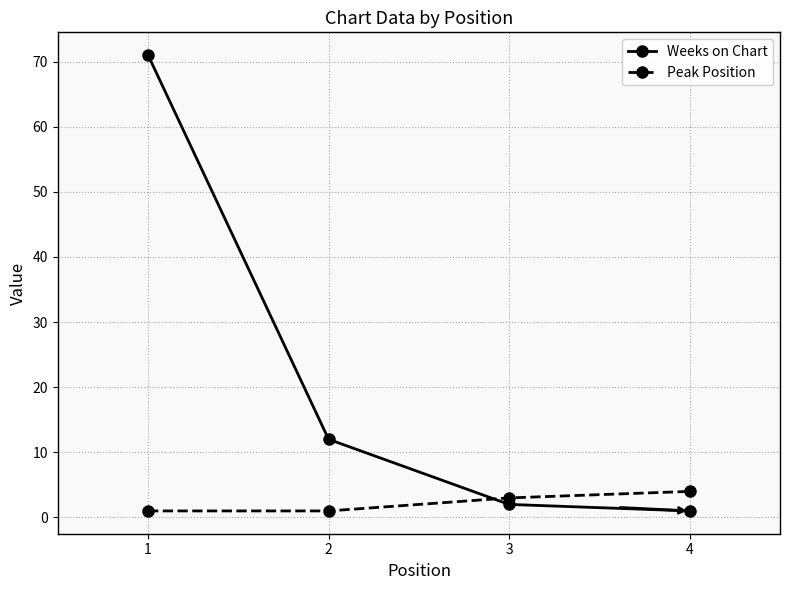

Which series has the largest total across all categories?

Weeks on Chart